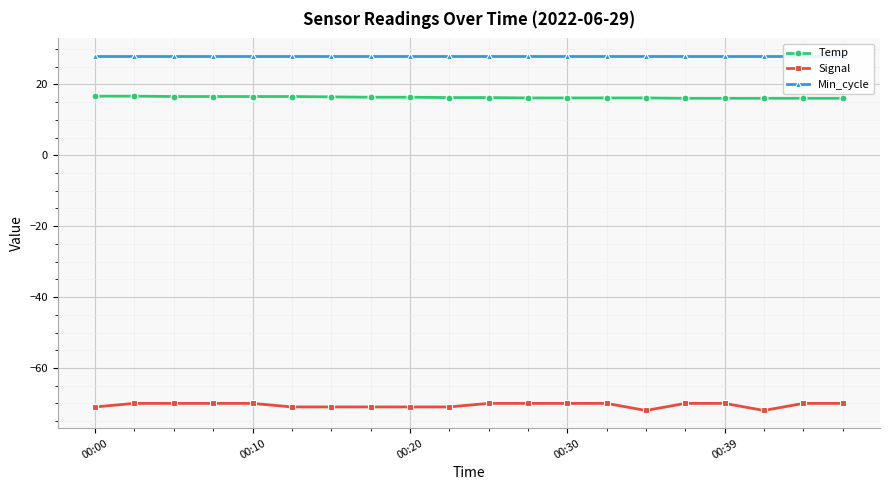

True or false: Temp and Signal cross at least once.

False